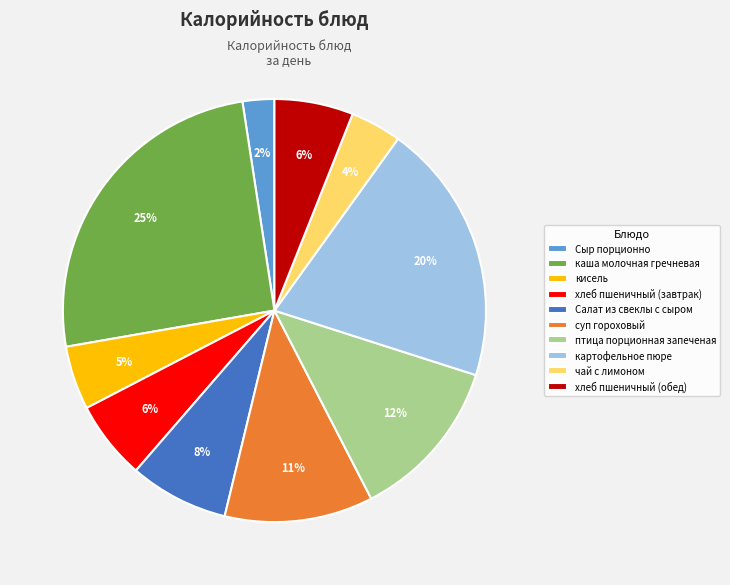

How many slices are in this pie chart?

10